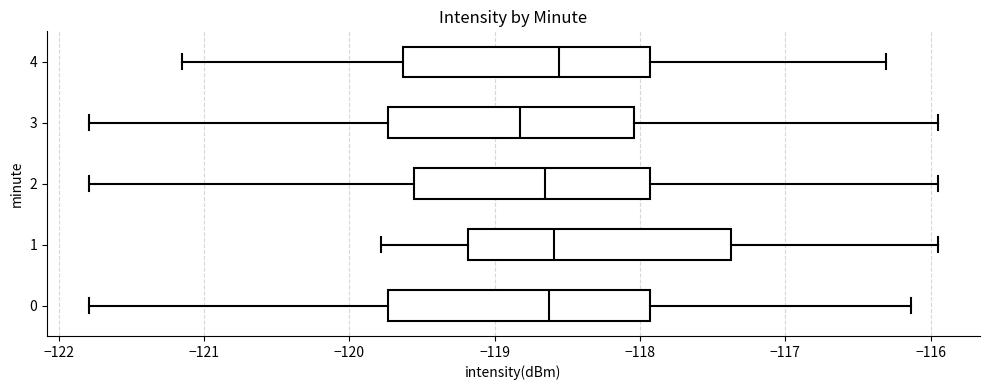

Reading bottom to top, read every box against the x-axis: the position of its median line, the range the box covers, and the ends of its whiskers. The values are not printed on the chart, so give them approximately, as read against the axis.

0: median -118.6, box -119.7 to -117.9, whiskers -121.8 to -116.1
1: median -118.6, box -119.2 to -117.4, whiskers -119.8 to -116.0
2: median -118.7, box -119.6 to -117.9, whiskers -121.8 to -116.0
3: median -118.8, box -119.7 to -118.0, whiskers -121.8 to -116.0
4: median -118.6, box -119.6 to -117.9, whiskers -121.2 to -116.3